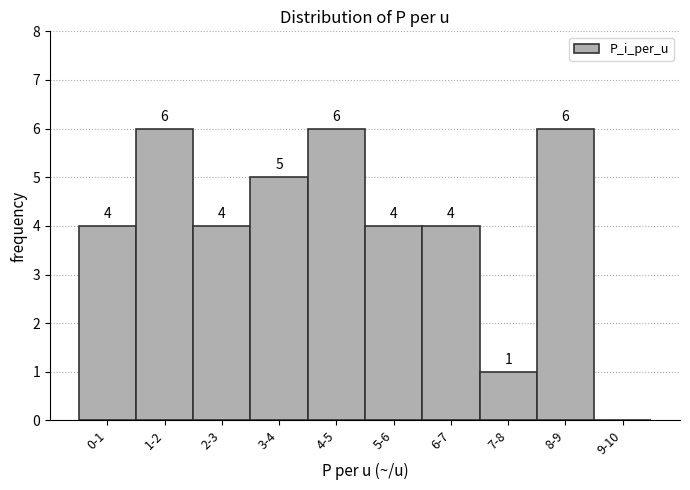

Reading left to right, transcribe all the data shown in this chart.

0-1=4	1-2=6	2-3=4	3-4=5	4-5=6	5-6=4	6-7=4	7-8=1	8-9=6	9-10=0